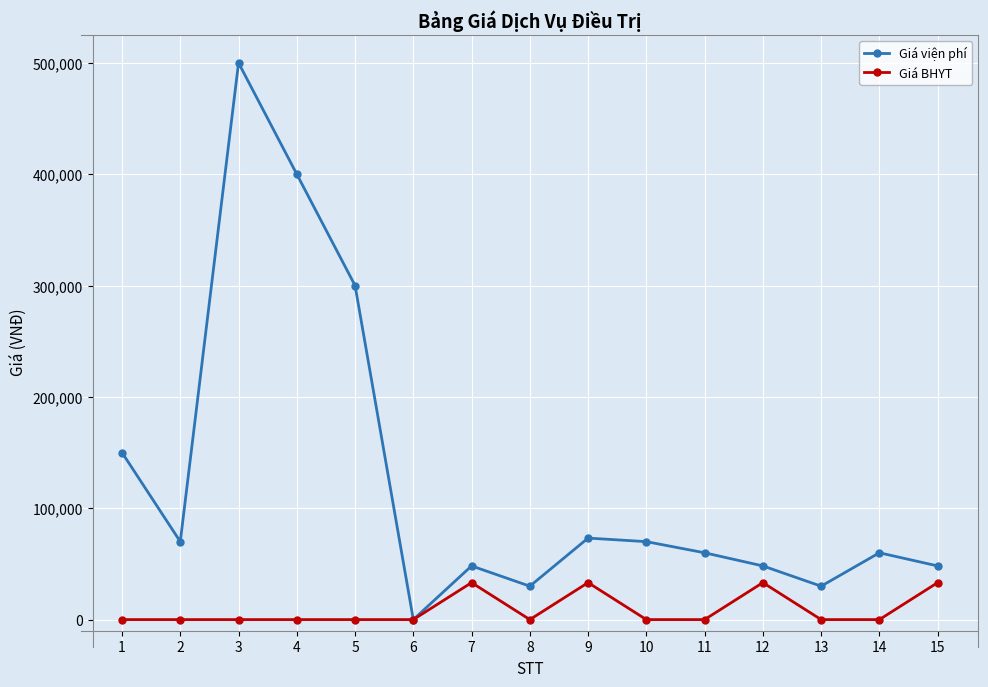

What are all the series names shown in the legend?

Giá viện phí, Giá BHYT